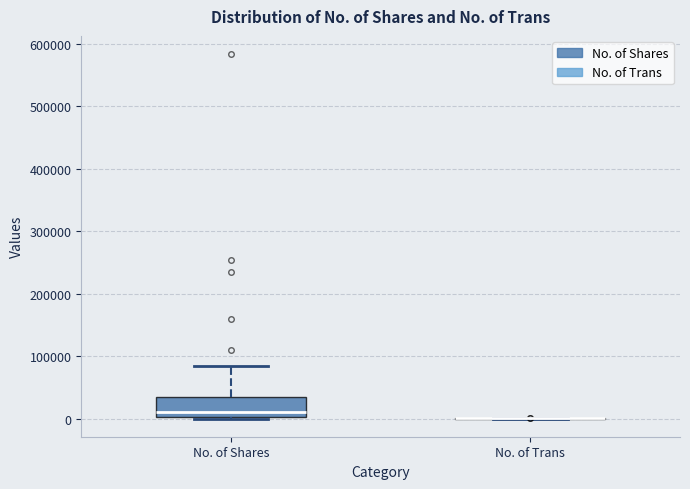

Reading left to right, transcribe this box plot: for each box, give where its median line is, the range the box spans, and where its two whiskers end, as read against the y-axis. The values are not printed on the chart, so give them approximately, as read against the axis.

No. of Shares: median 10000, box 0 to 30000, whiskers 0 to 80000
No. of Trans: box collapsed to a line at 0, whiskers 0 to 0